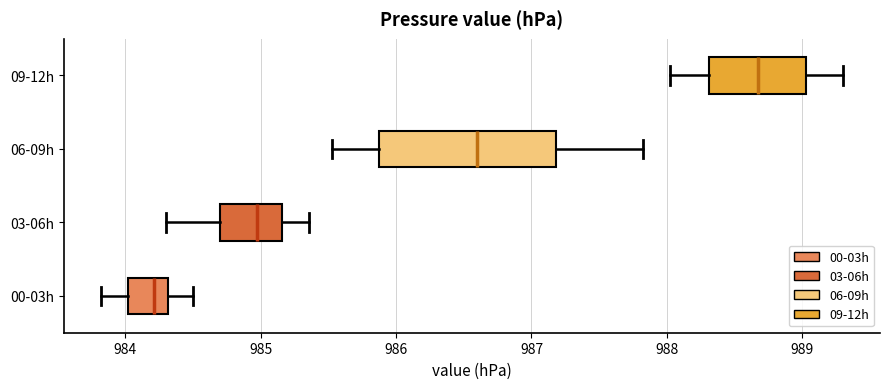

Reading bottom to top, transcribe this box plot: for each box, give where its median line is, the range the box spans, and where its two whiskers end, as read against the x-axis. The values are not printed on the chart, so give them approximately, as read against the axis.

00-03h: median 984.2, box 984.0 to 984.3, whiskers 983.8 to 984.5
03-06h: median 985.0, box 984.7 to 985.2, whiskers 984.3 to 985.4
06-09h: median 986.6, box 985.9 to 987.2, whiskers 985.5 to 987.8
09-12h: median 988.7, box 988.3 to 989.0, whiskers 988.0 to 989.3